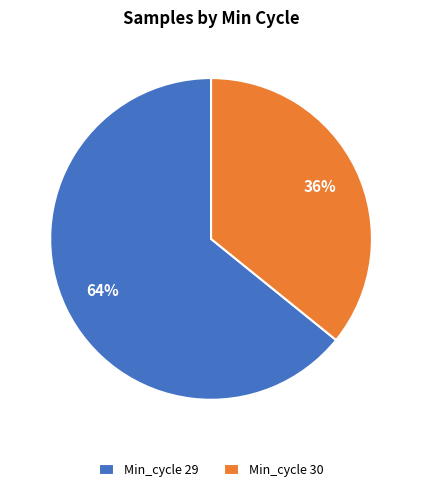

Does Min_cycle 29 account for over 50% of the chart?

Yes